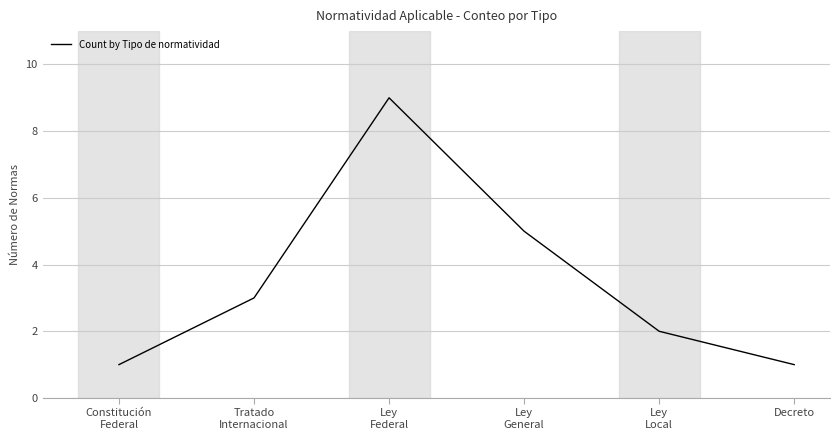

True or false: there are more than 0 points higher than both neighbors.

True